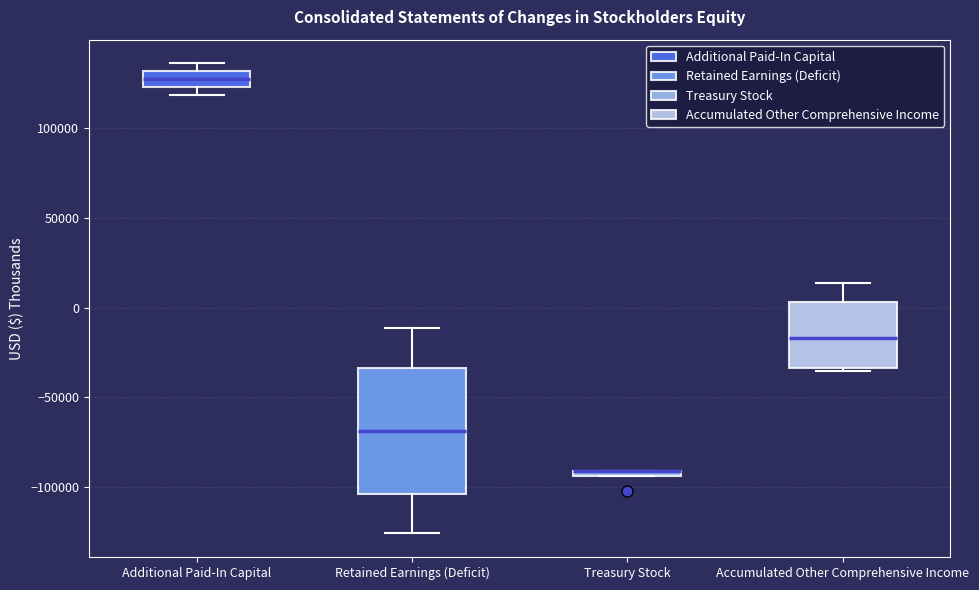

Where does the lower whisker of the box for Retained Earnings (Deficit) end on the y-axis? The values are not printed on the chart, so give them approximately, as read against the axis.

-125000